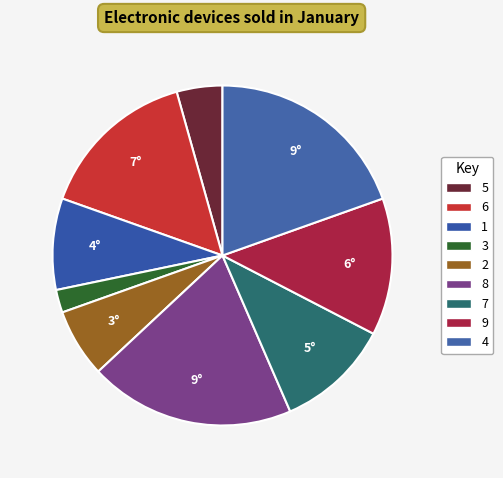

To the nearest percent, what percentage of the pie is 1?

9%